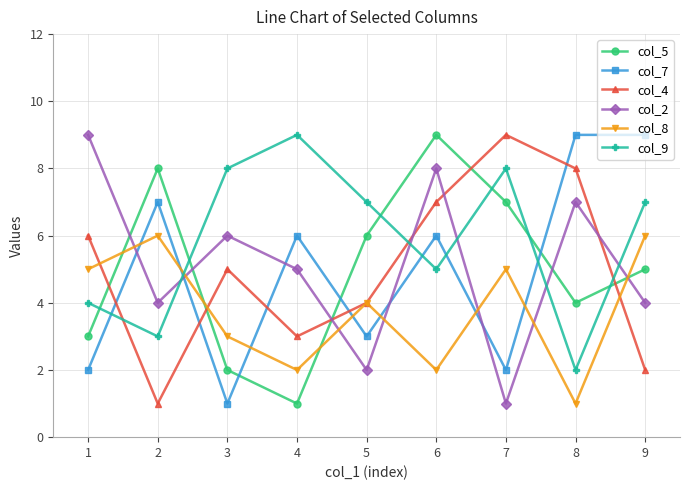

Does the chart have visible grid lines?

Yes